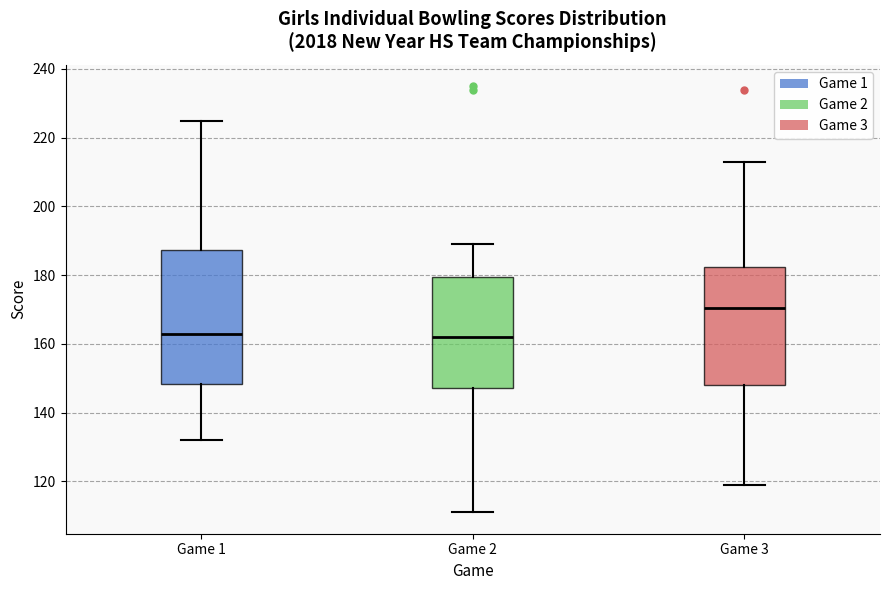

Reading left to right, transcribe this box plot: for each box, give where its median line is, the range the box spans, and where its two whiskers end, as read against the y-axis. The values are not printed on the chart, so give them approximately, as read against the axis.

Game 1: median 164, box 148 to 188, whiskers 132 to 226
Game 2: median 162, box 148 to 180, whiskers 112 to 190
Game 3: median 170, box 148 to 182, whiskers 120 to 214